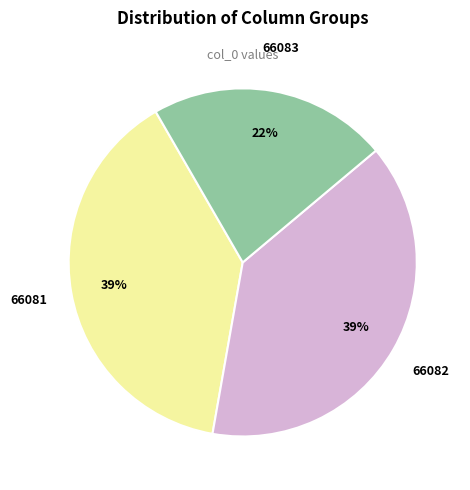

Is 66083 the majority of the pie?

No